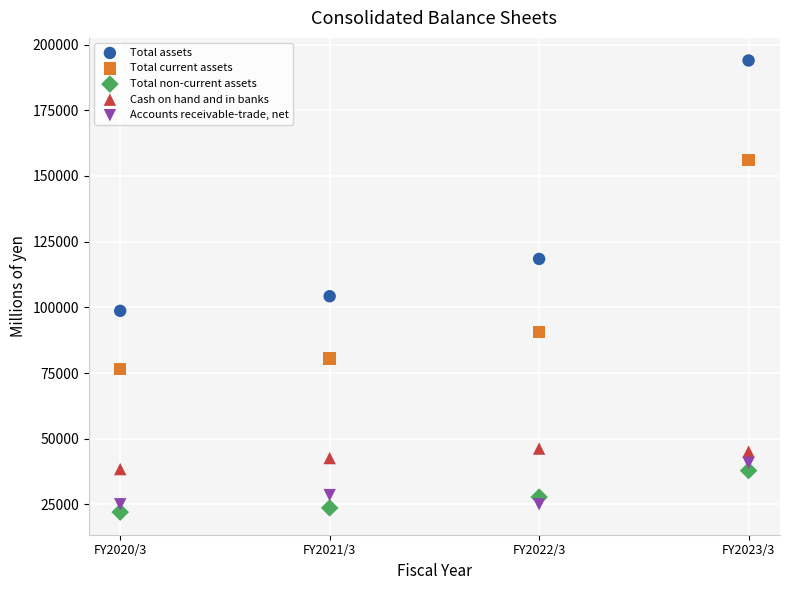

Which series reaches the maximum Y coordinate?

Total assets